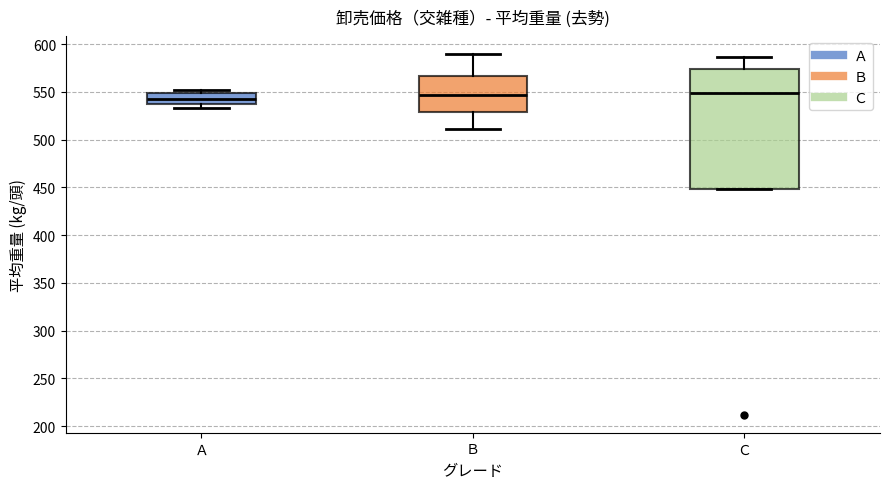

Reading left to right, transcribe this box plot: for each box, give where its median line is, the range the box spans, and where its two whiskers end, as read against the y-axis. The values are not printed on the chart, so give them approximately, as read against the axis.

Ａ: median 545, box 535 to 550, whiskers 535 (just below the box's lower edge) to 550 (just above the box's upper edge)
Ｂ: median 545, box 530 to 565, whiskers 510 to 590
Ｃ: median 550, box 450 to 575, whiskers 450 to 585